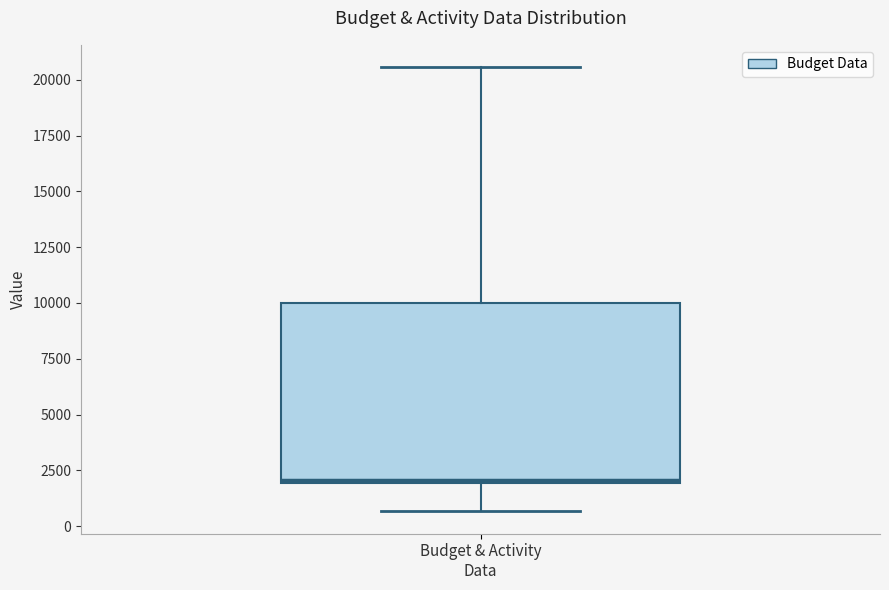

Read this box plot against the y-axis: the position of the median line, the range covered by the box, and the ends of both whiskers. The values are not printed on the chart, so give them approximately, as read against the axis.

median 2000 (just above the box's lower edge), box 2000 to 10000, whiskers 500 to 20500